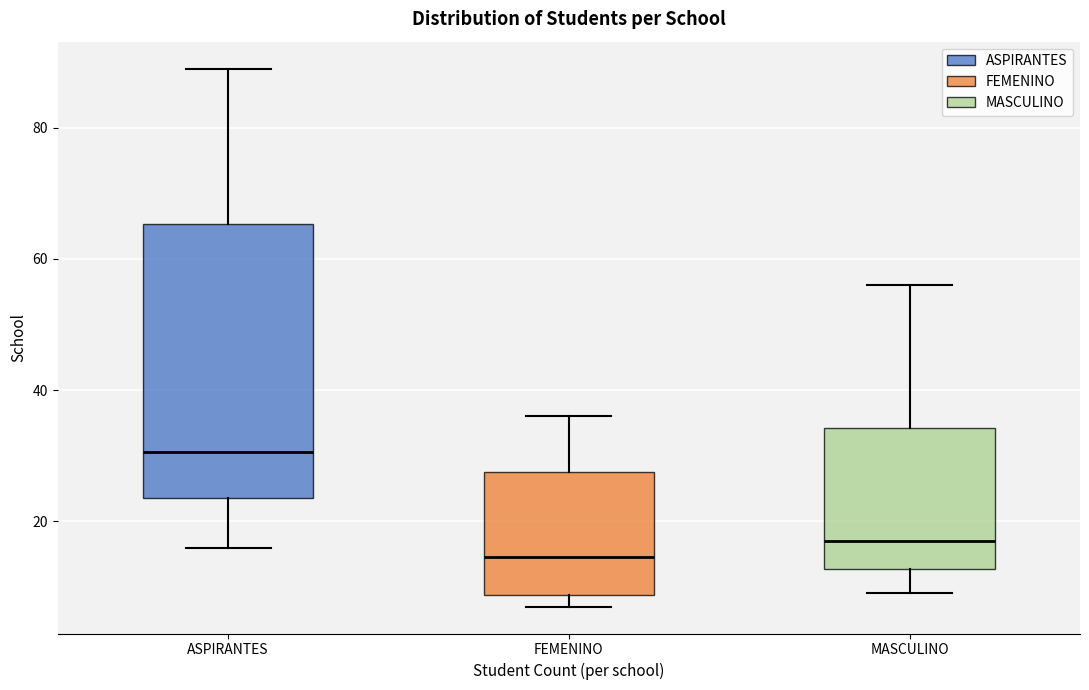

Where is the lower edge of the box for FEMENINO on the y-axis? The values are not printed on the chart, so give them approximately, as read against the axis.

8